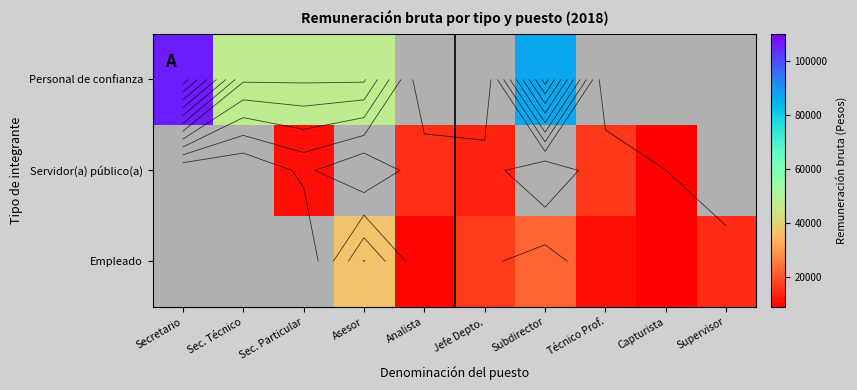

Rank the series by their maximum value, from highest to lowest.

Personal de confianza, Servidor(a) público(a), Empleado